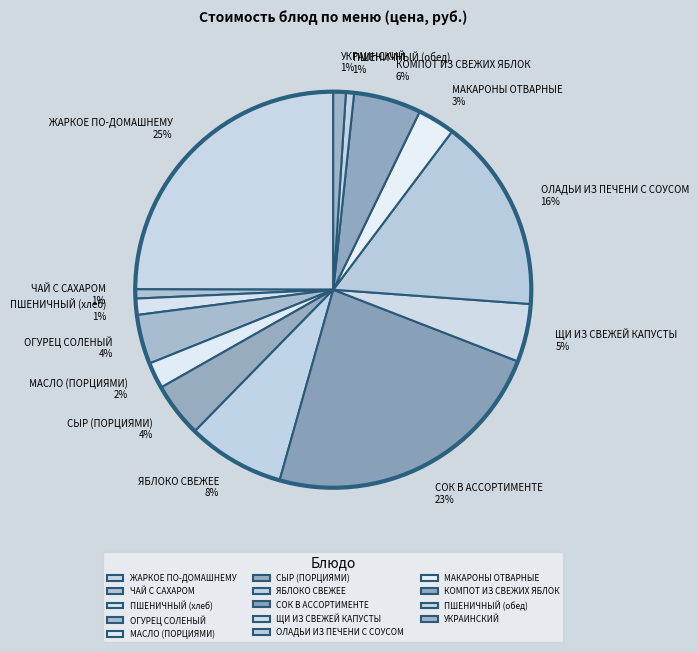

Is it true that УКРАИНСКИЙ is 1% of the pie?

True